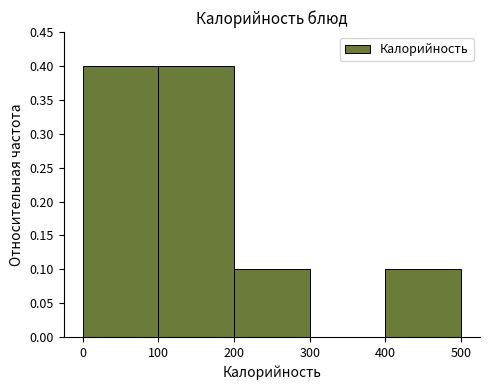

How tall is the bar that spans 400 to 500 on the x-axis? The values are not printed on the chart, so give them approximately, as read against the axis.

0.1